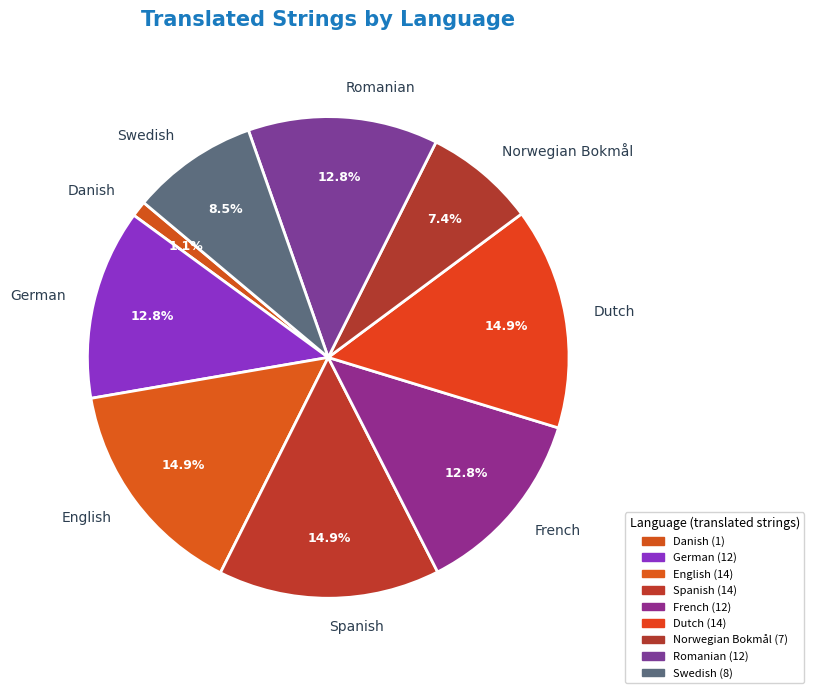

What is the smallest slice in the pie chart?

Danish